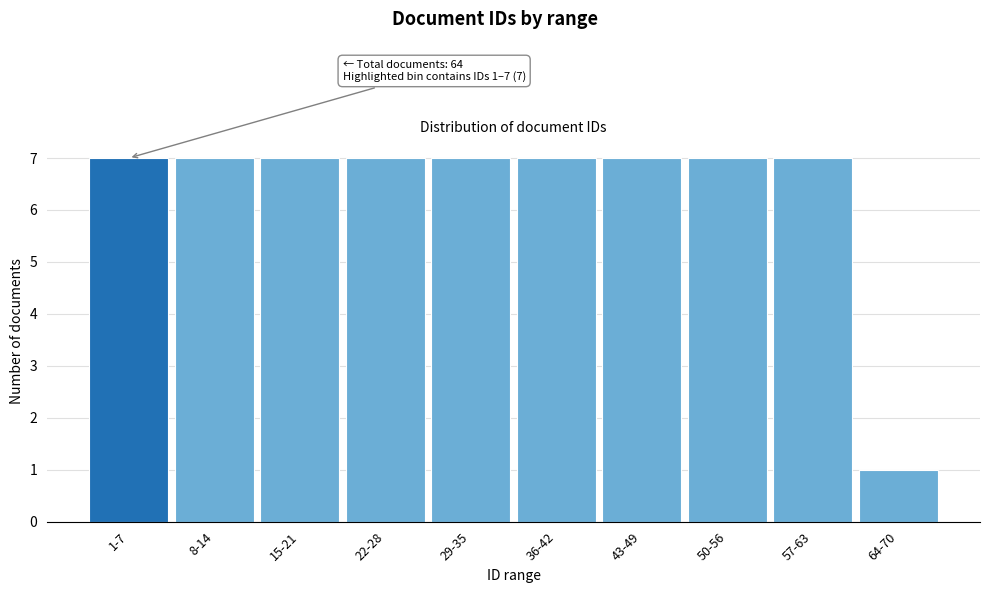

Reading left to right, what are all the values shown in this chart?

1-7=7	8-14=7	15-21=7	22-28=7	29-35=7	36-42=7	43-49=7	50-56=7	57-63=7	64-70=1